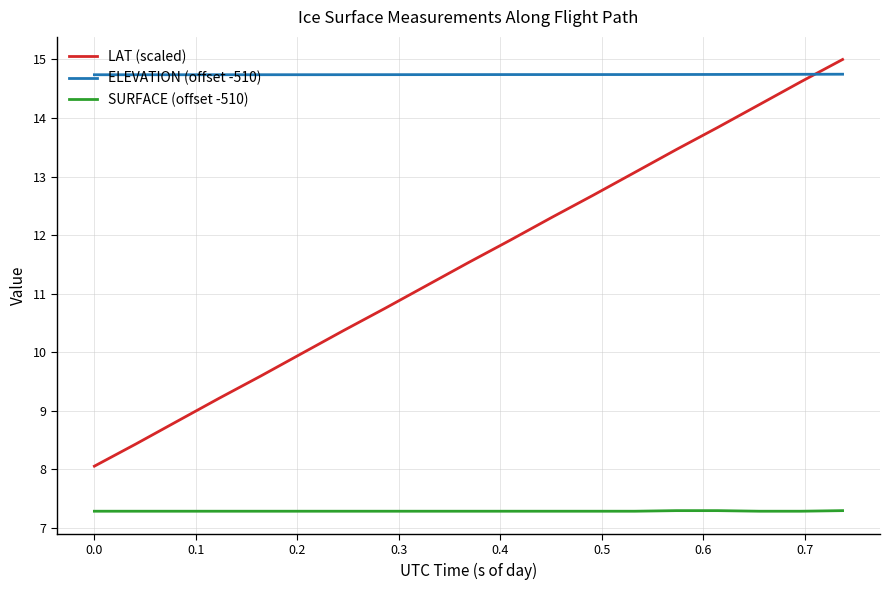

Which series has the largest total across all categories?

ELEVATION (offset -510)